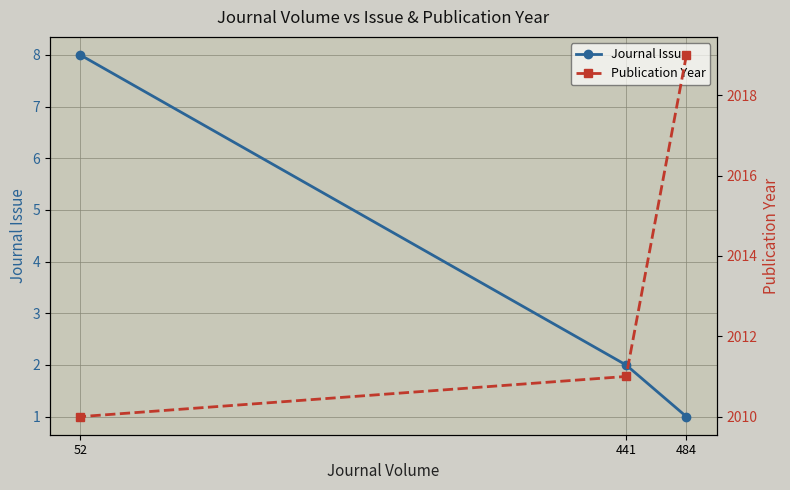

Which category has the lowest value in the Publication Year series?

52